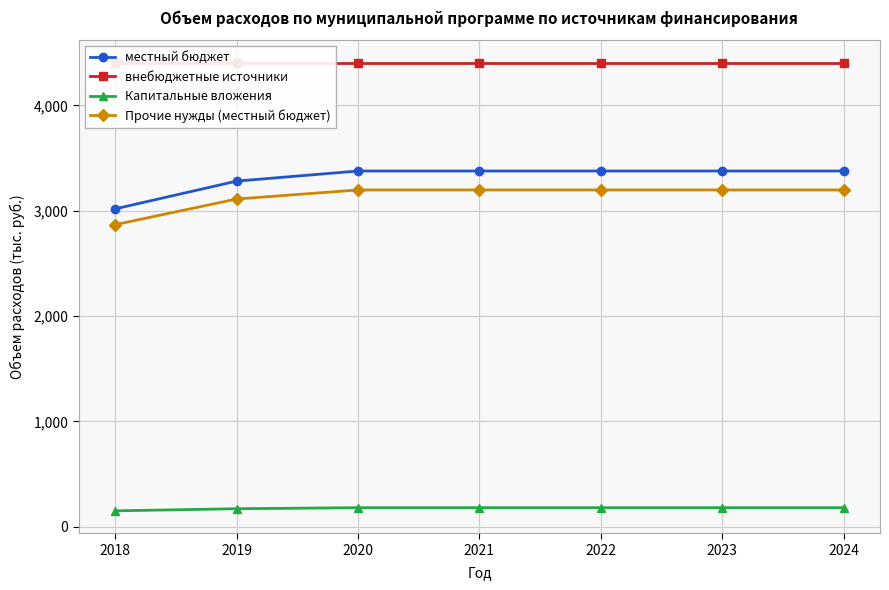

At which category does the chart reach its minimum across all series?

2018